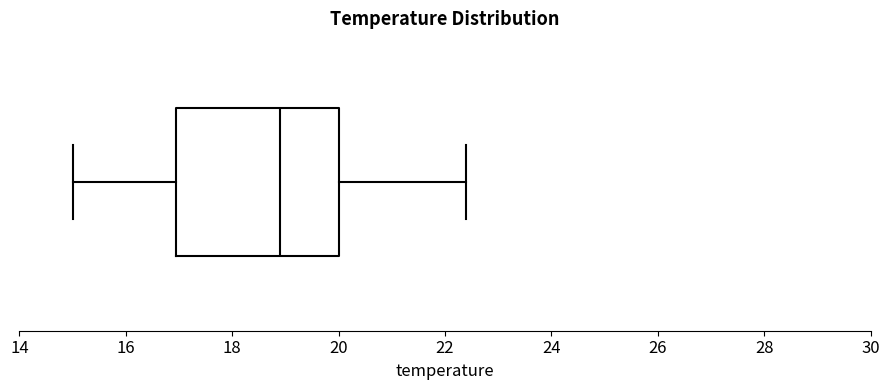

Read this box plot against the x-axis: the position of the median line, the range covered by the box, and the ends of both whiskers. The values are not printed on the chart, so give them approximately, as read against the axis.

median 19.0, box 17.0 to 20.0, whiskers 15.0 to 22.4